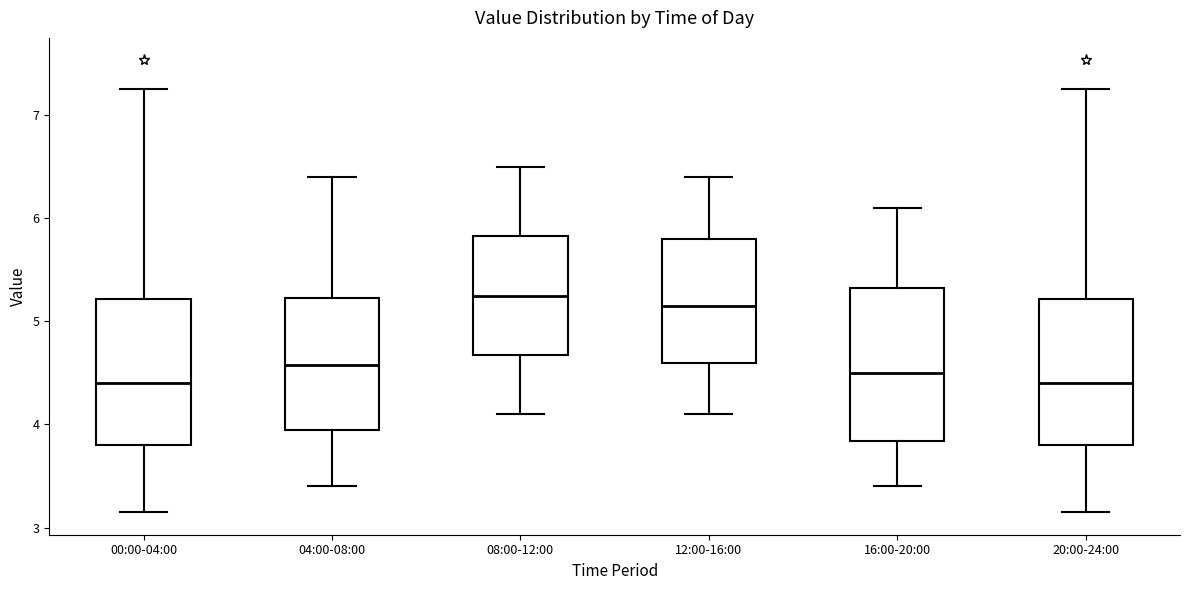

Where does the median line of the box for 08:00-12:00 sit on the y-axis? The values are not printed on the chart, so give them approximately, as read against the axis.

5.3